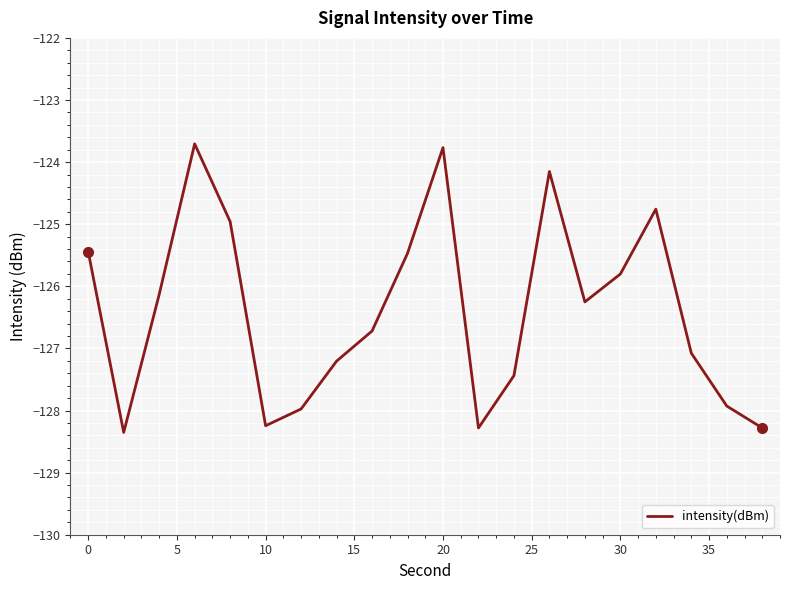

What is the difference between the maximum and minimum values?

4.6